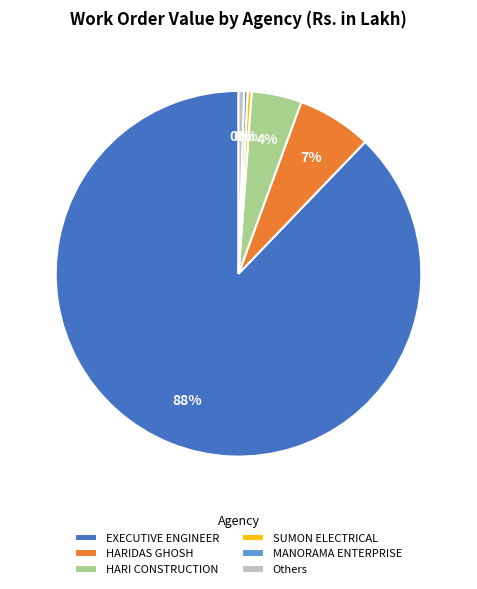

True or false: Others accounts for 0% of the total.

True